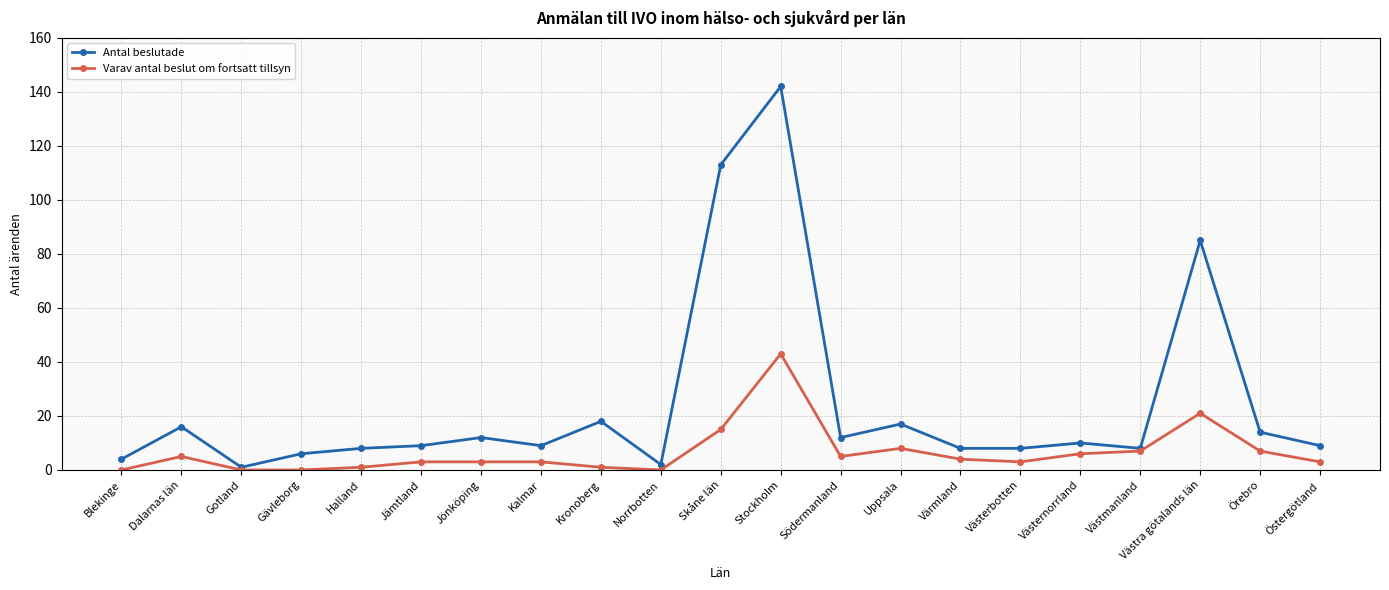

What is the total value across all series at Jönköping?

15